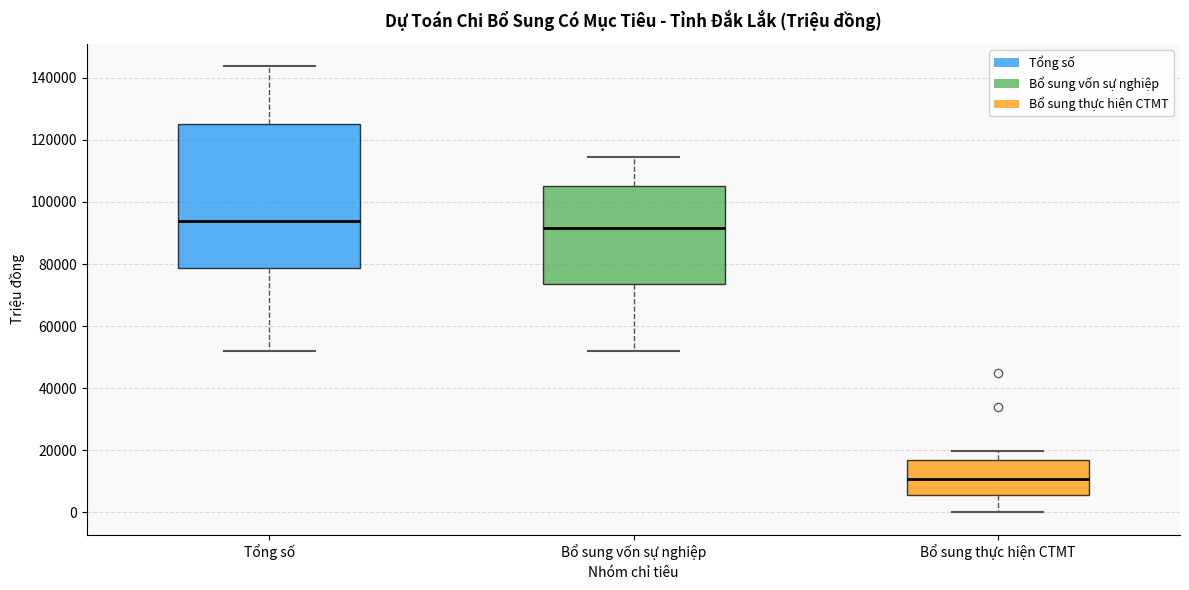

Which box has the lowest median line?

Bổ sung thực hiện CTMT